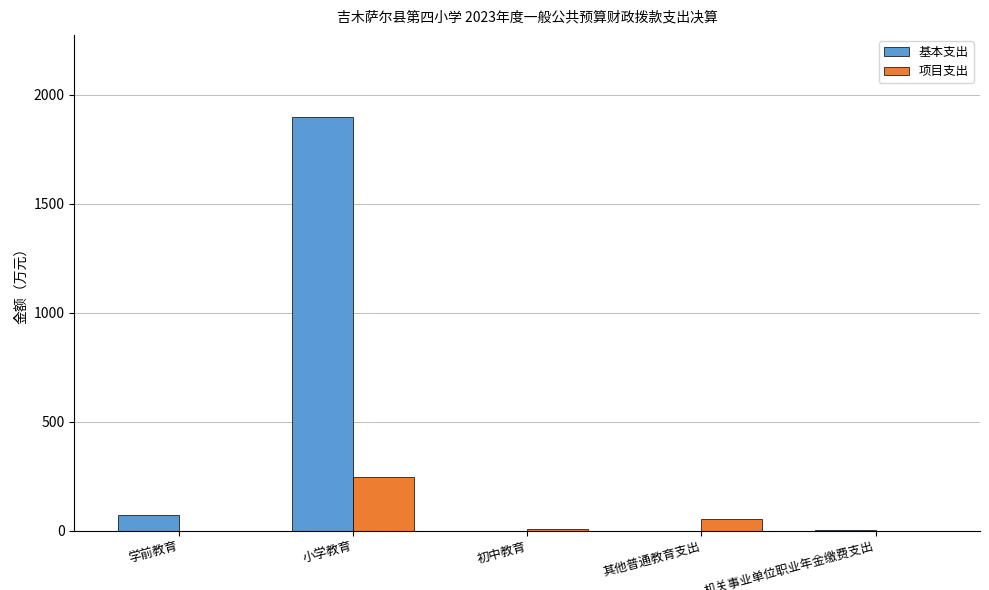

At which label does 项目支出 first exceed 4?

小学教育